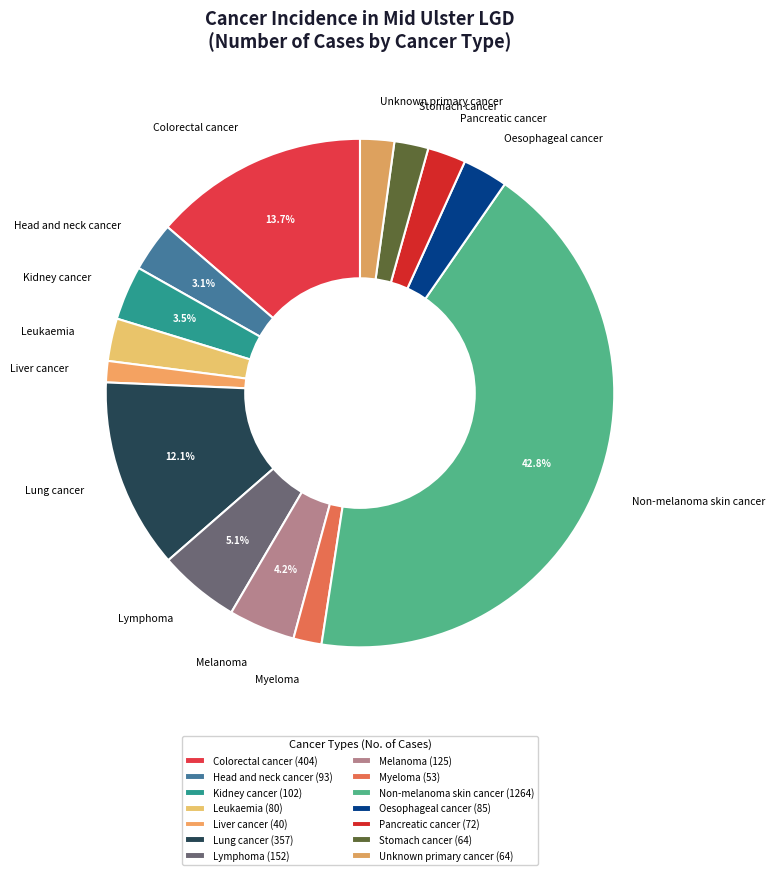

How many segments does this pie chart have?

14